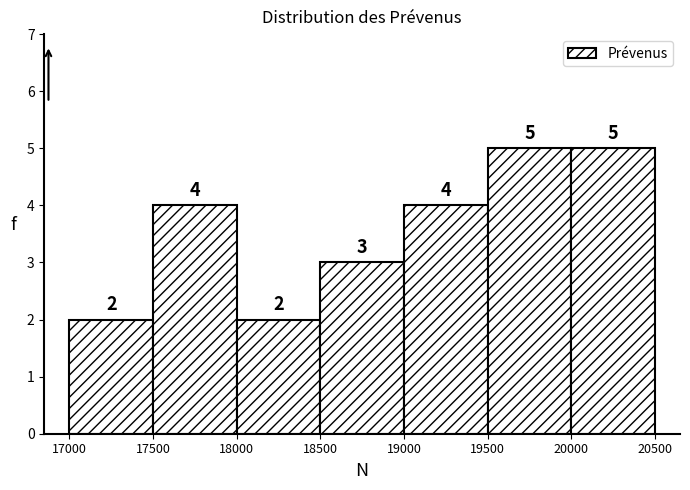

Reading left to right, transcribe this chart: for each bar, give the range it covers on the x-axis and its height.

17000 to 17500: 2
17500 to 18000: 4
18000 to 18500: 2
18500 to 19000: 3
19000 to 19500: 4
19500 to 20000: 5
20000 to 20500: 5